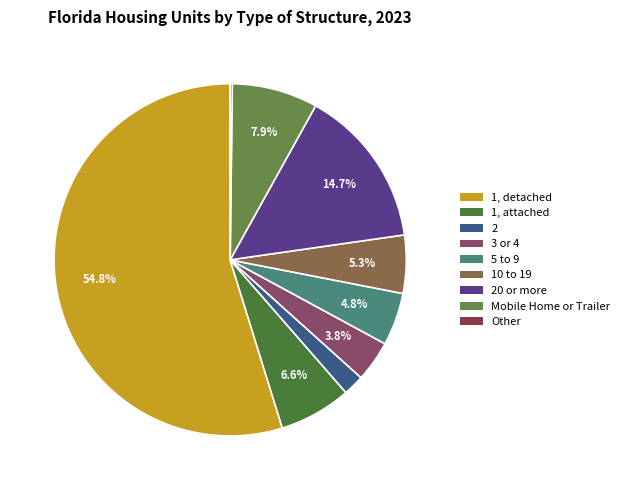

Is it true that Mobile Home or Trailer is 2% of the pie?

False